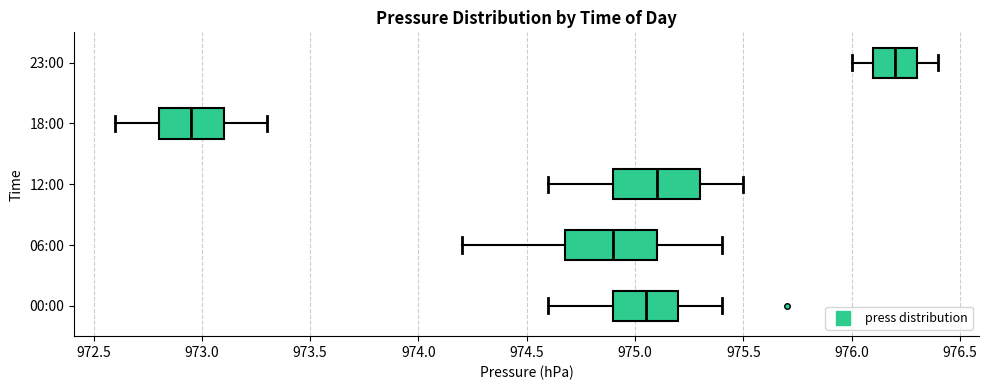

Reading bottom to top, transcribe this box plot: for each box, give where its median line is, the range the box spans, and where its two whiskers end, as read against the x-axis. The values are not printed on the chart, so give them approximately, as read against the axis.

00:00: median 975.05, box 974.90 to 975.20, whiskers 974.60 to 975.40
06:00: median 974.90, box 974.70 to 975.10, whiskers 974.20 to 975.40
12:00: median 975.10, box 974.90 to 975.30, whiskers 974.60 to 975.50
18:00: median 972.95, box 972.80 to 973.10, whiskers 972.60 to 973.30
23:00: median 976.20, box 976.10 to 976.30, whiskers 976.00 to 976.40